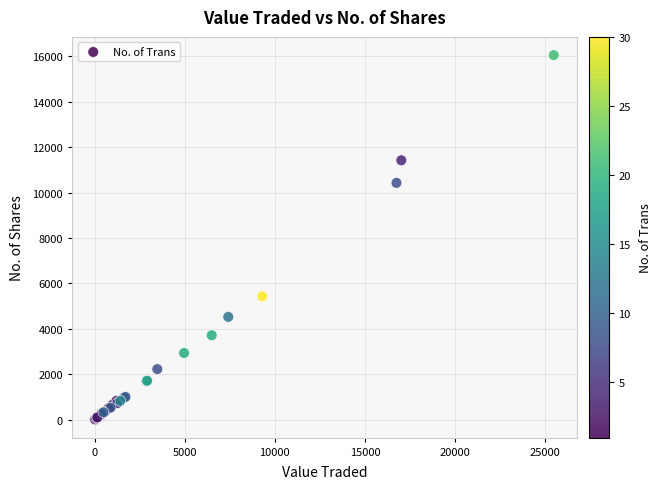

What Y value in the scatter plot is closest to 8030?

10425